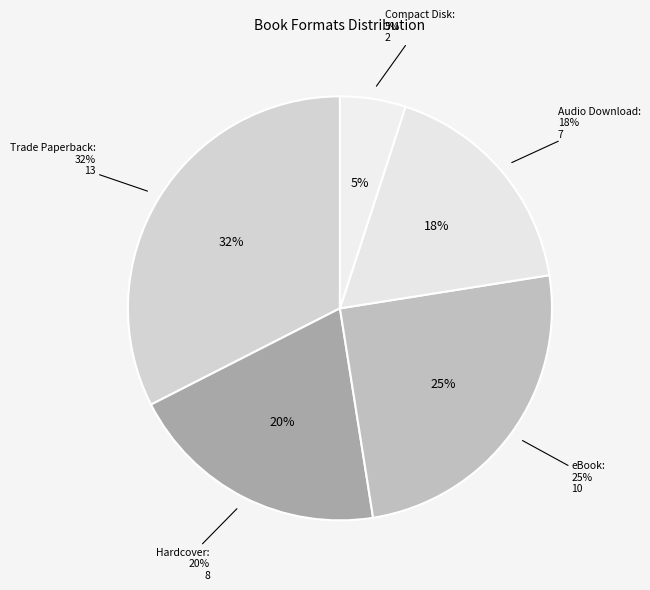

True or false: Trade Paperback accounts for 40% of the total.

False